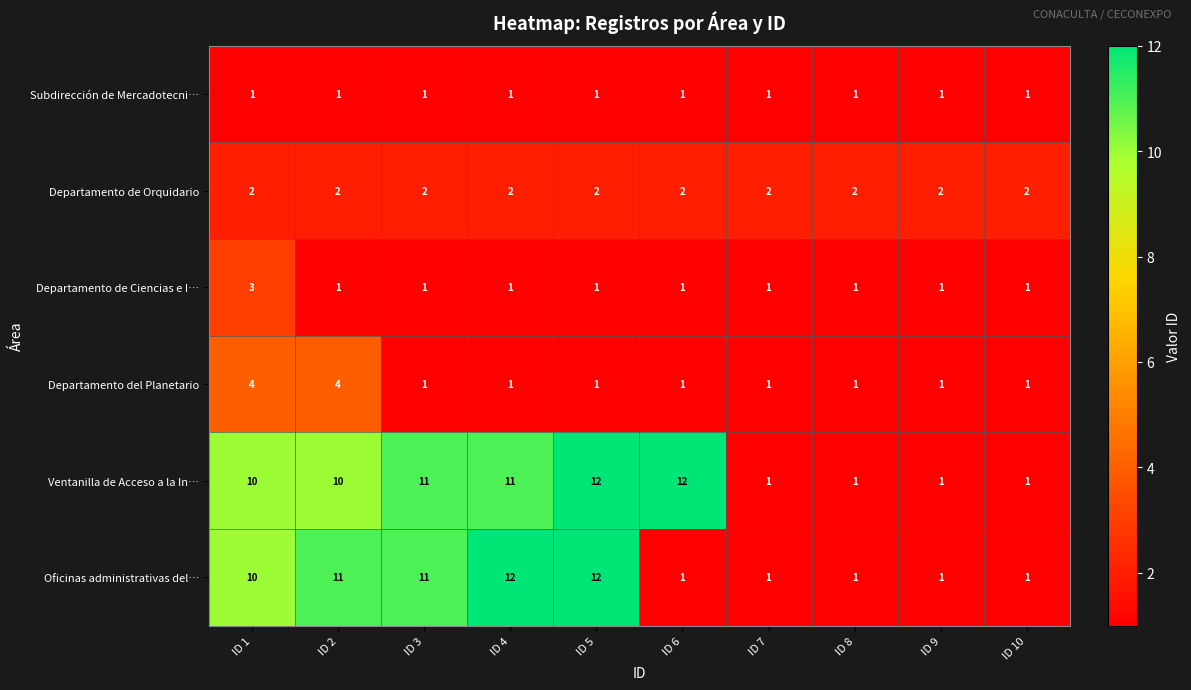

Is the value of Subdirección de Mercadotecni… at ID 3 greater than the value of Ventanilla de Acceso a la In… at ID 3?

No